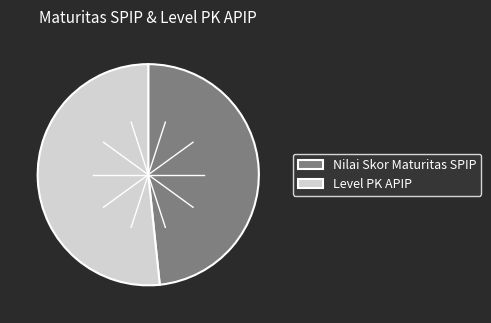

Which category has the smallest portion of the pie?

Nilai Skor Maturitas SPIP